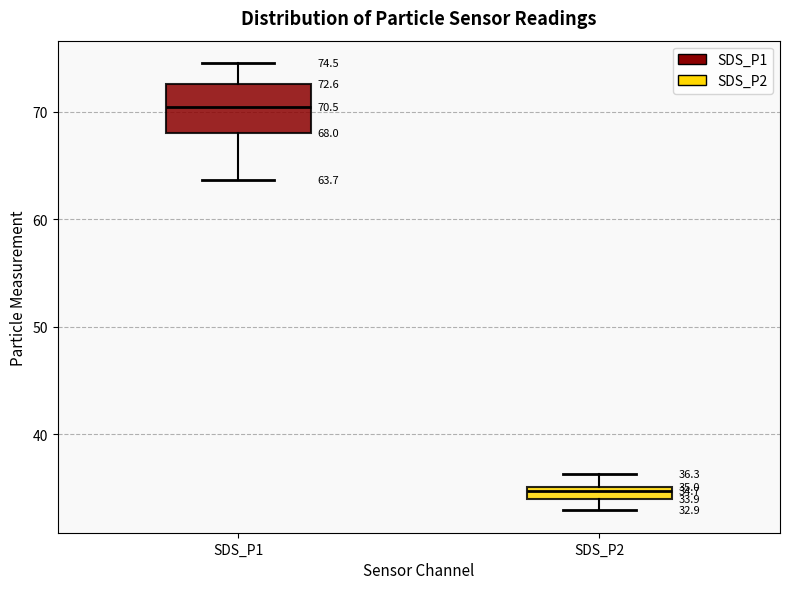

Which box is the tallest, from its lower edge to its upper edge?

SDS_P1